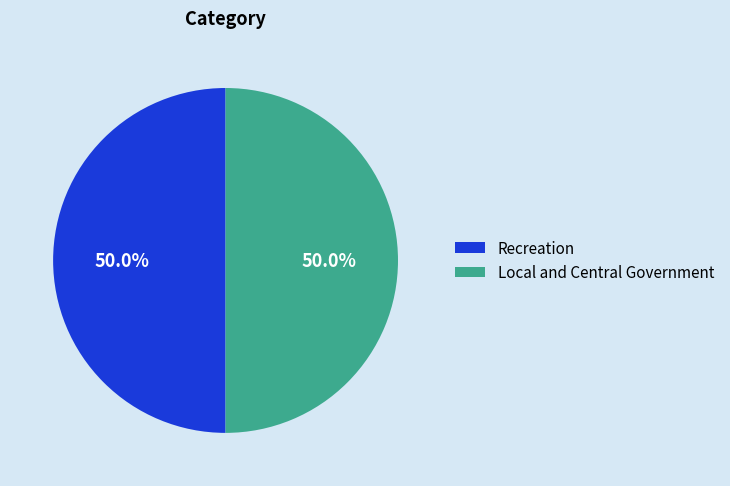

Do Recreation and Local and Central Government together represent more than half of the pie?

Yes